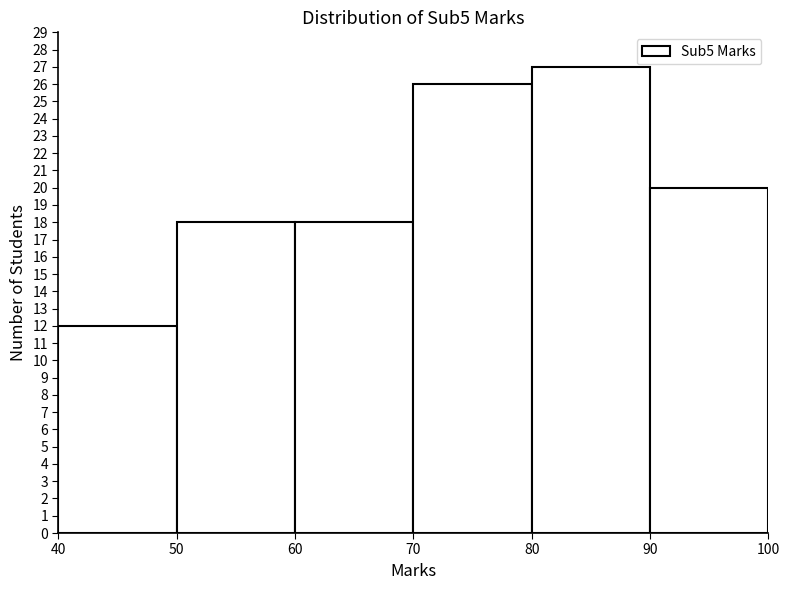

Reading left to right, list every bar in this chart as the range it spans on the x-axis followed by its height. The values are not printed on the chart, so give them approximately, as read against the axis.

40 to 50: 12
50 to 60: 18
60 to 70: 18
70 to 80: 26
80 to 90: 27
90 to 100: 20